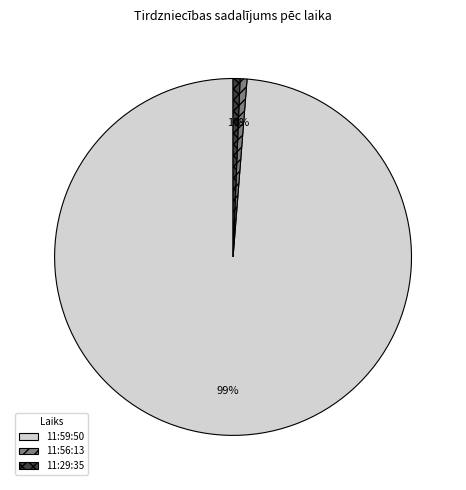

Which has a higher value, 11:59:50 or 11:56:13?

11:59:50